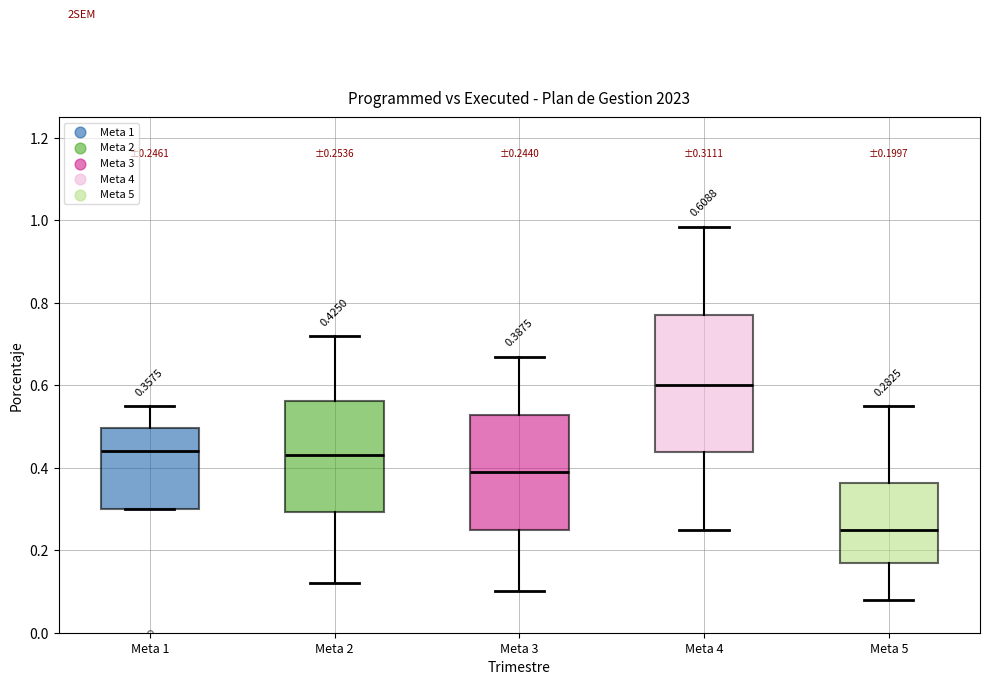

Which box's median line is the highest?

Meta 4